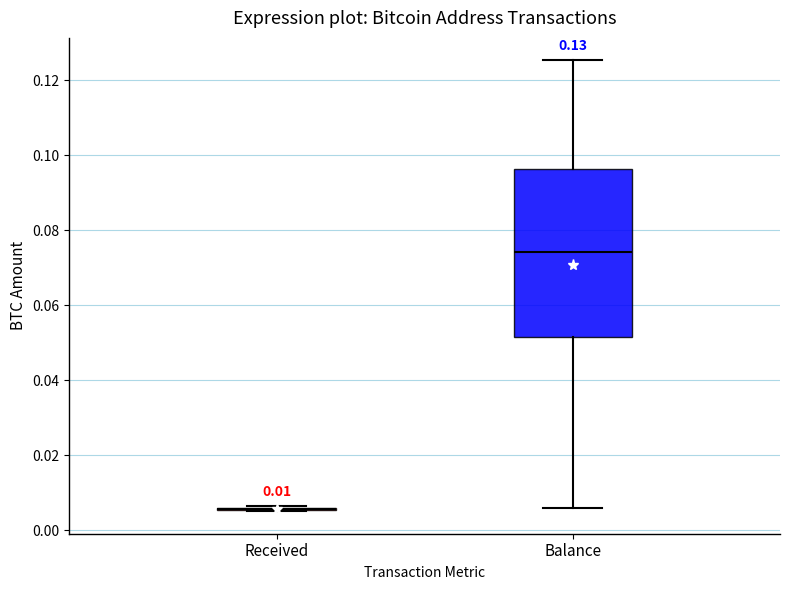

Which box is the tallest, from its lower edge to its upper edge?

Balance